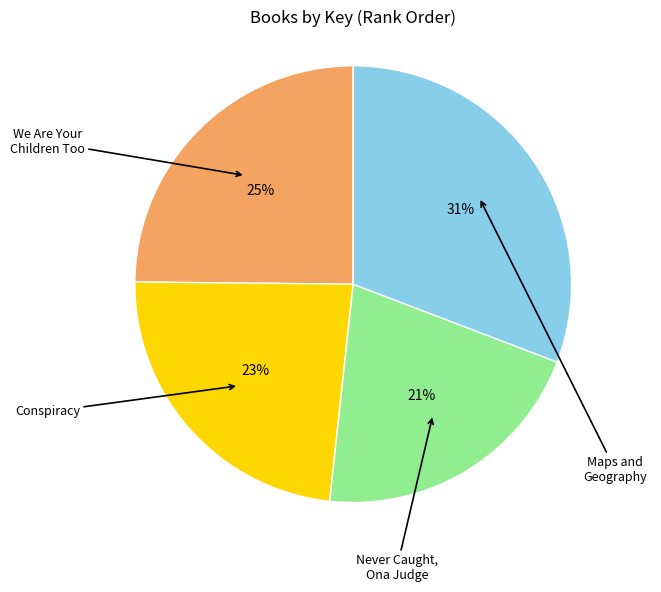

Is there any slice that represents more than half of the pie?

No